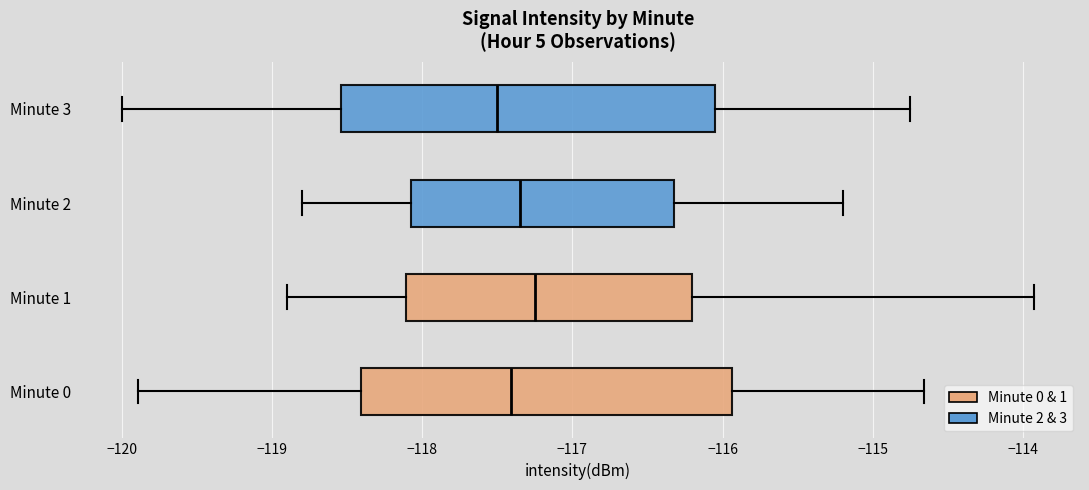

Where does the left whisker of the box for Minute 1 end on the x-axis? The values are not printed on the chart, so give them approximately, as read against the axis.

-118.9